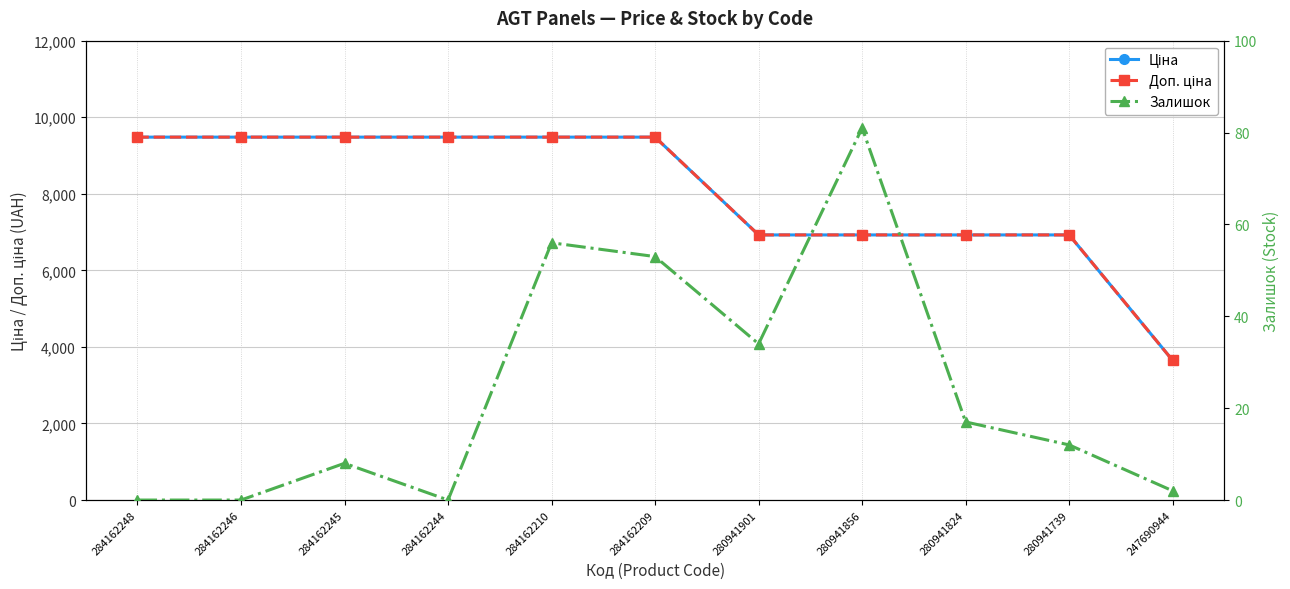

Reading right to left, what are all the values shown in this chart?

Ціна: 247690944=3646.5	280941739=6925.7	280941824=6925.7	280941856=6925.7	280941901=6925.7	284162209=9480.1	284162210=9480.1	284162244=9480.1	284162245=9480.1	284162246=9480.1	284162248=9480.1
Доп. ціна: 247690944=3646.5	280941739=6925.7	280941824=6925.7	280941856=6925.7	280941901=6925.7	284162209=9480.1	284162210=9480.1	284162244=9480.1	284162245=9480.1	284162246=9480.1	284162248=9480.1
Залишок: 247690944=2.0	280941739=12.0	280941824=17.0	280941856=81.0	280941901=34.0	284162209=53.0	284162210=56.0	284162244=0.0	284162245=8.0	284162246=0.0	284162248=0.0